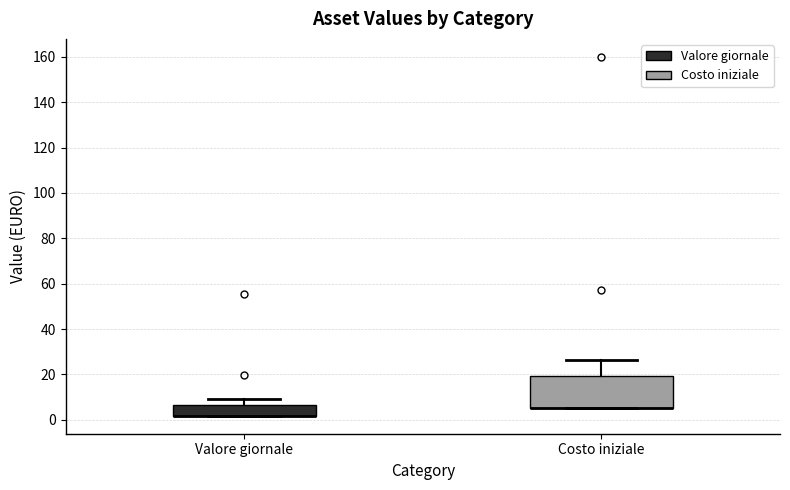

Comparing the boxes themselves (not the whiskers), which one is the tallest?

Costo iniziale